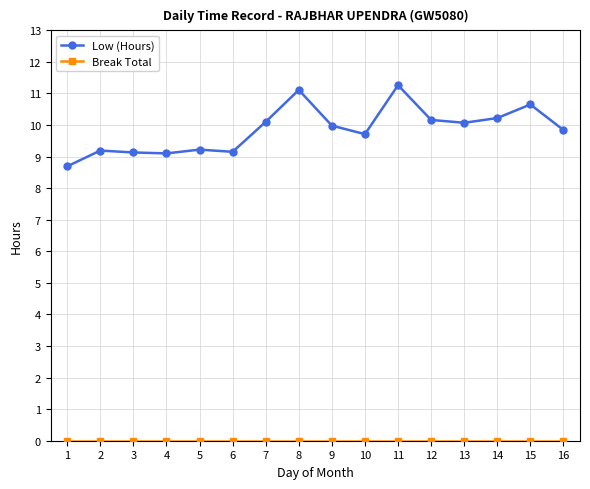

Which series has the largest range (max minus min)?

Low (Hours)